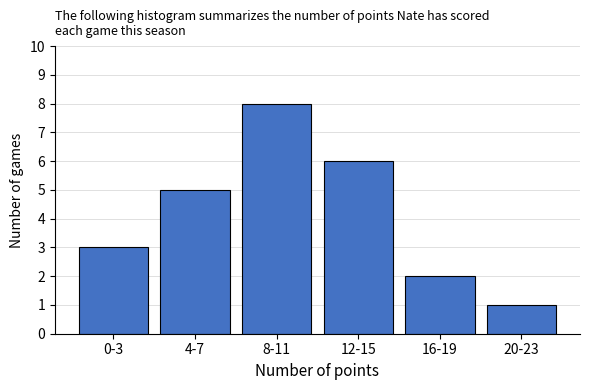

Reading right to left, list all the values displayed in this chart.

1	2	6	8	5	3